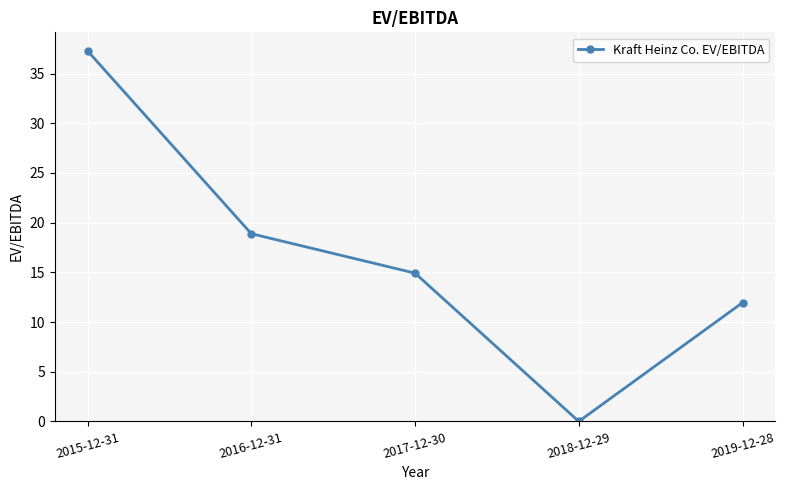

What is the label of the 1st point from the left?

2015-12-31